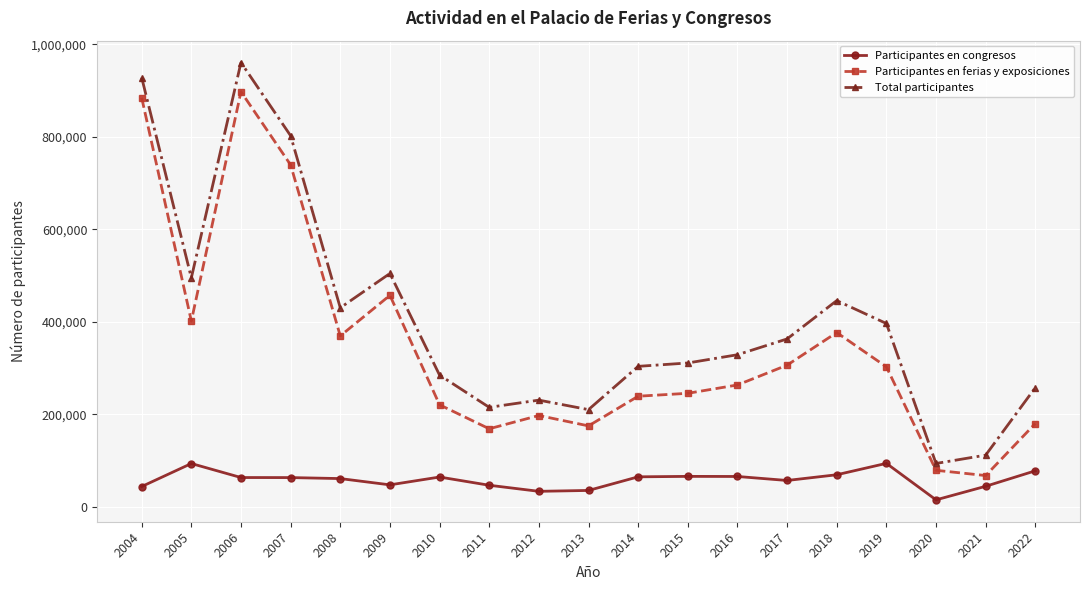

What is the difference between the maximum and second lowest values in the Participantes en ferias y exposiciones series?

818762